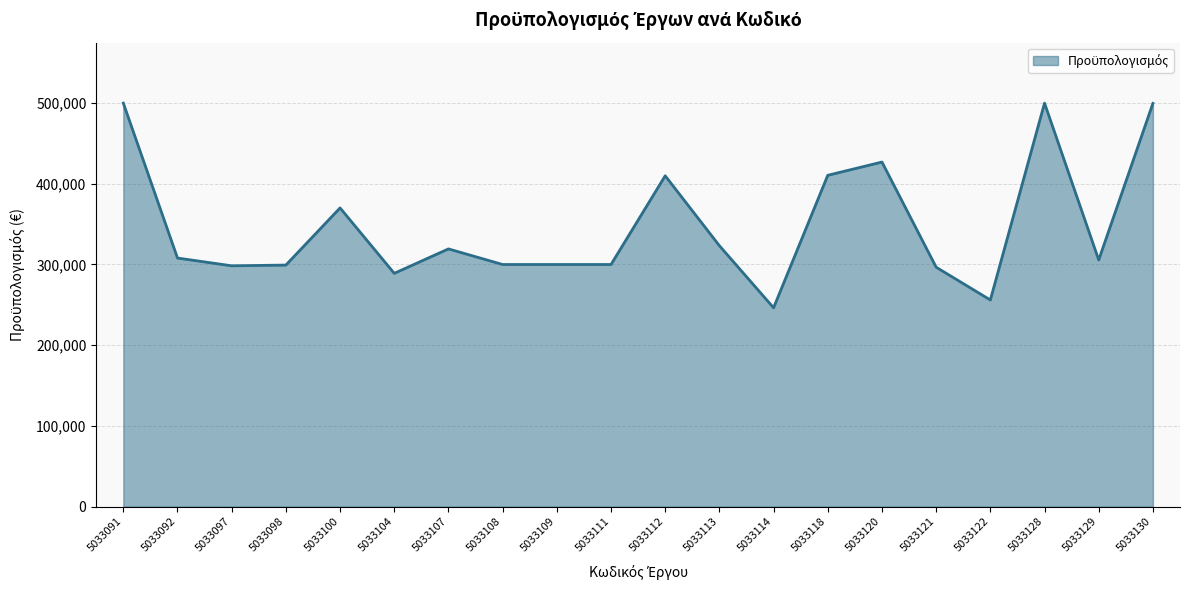

Approximately how many times larger is the value at 5033112 compared to 5033107?

1.3